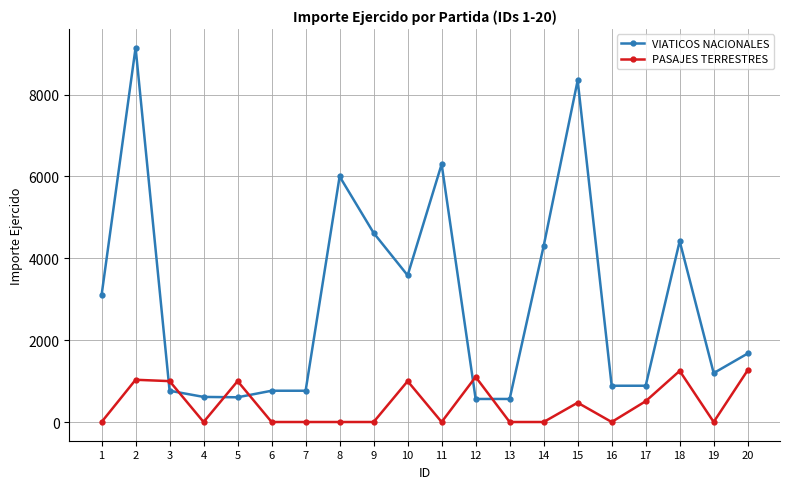

Where do VIATICOS NACIONALES and PASAJES TERRESTRES first cross each other?

2 and 3